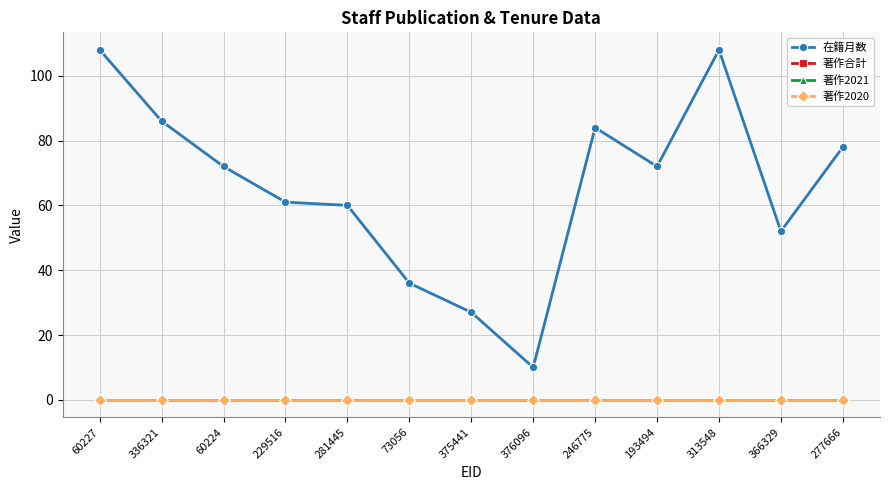

Does the chart have visible grid lines?

Yes